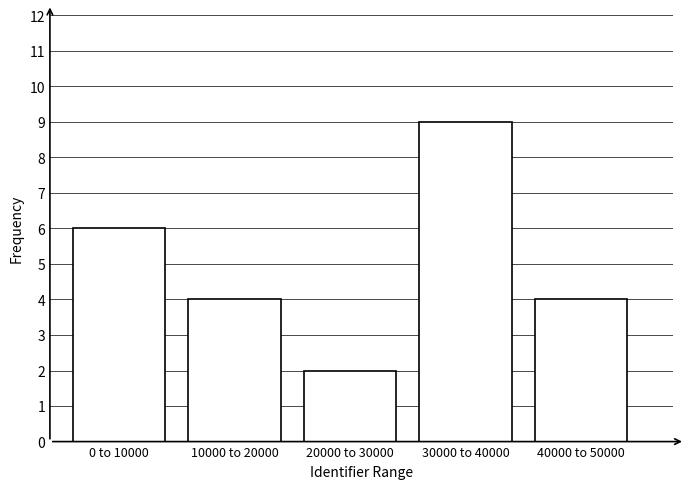

Reading left to right, what are all the values shown in this chart?

6	4	2	9	4